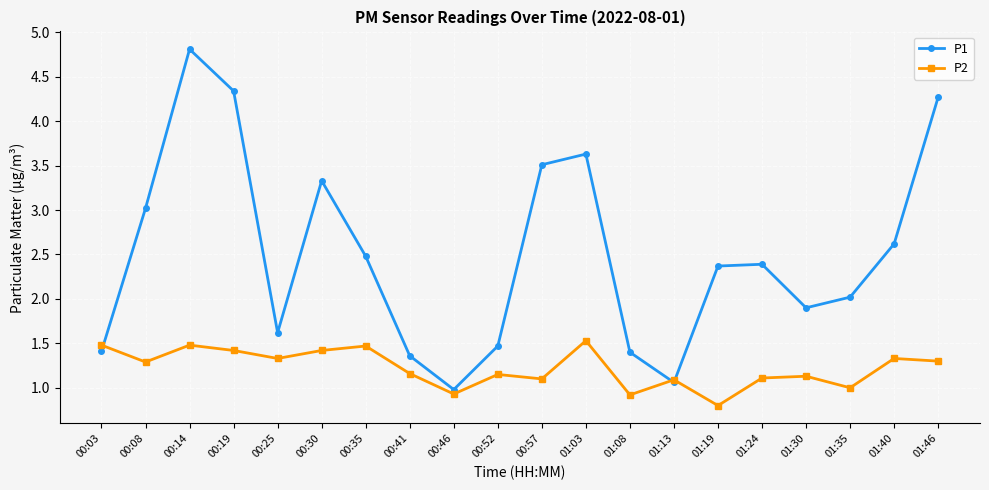

True or false: P2 and P1 intersect in this chart.

True